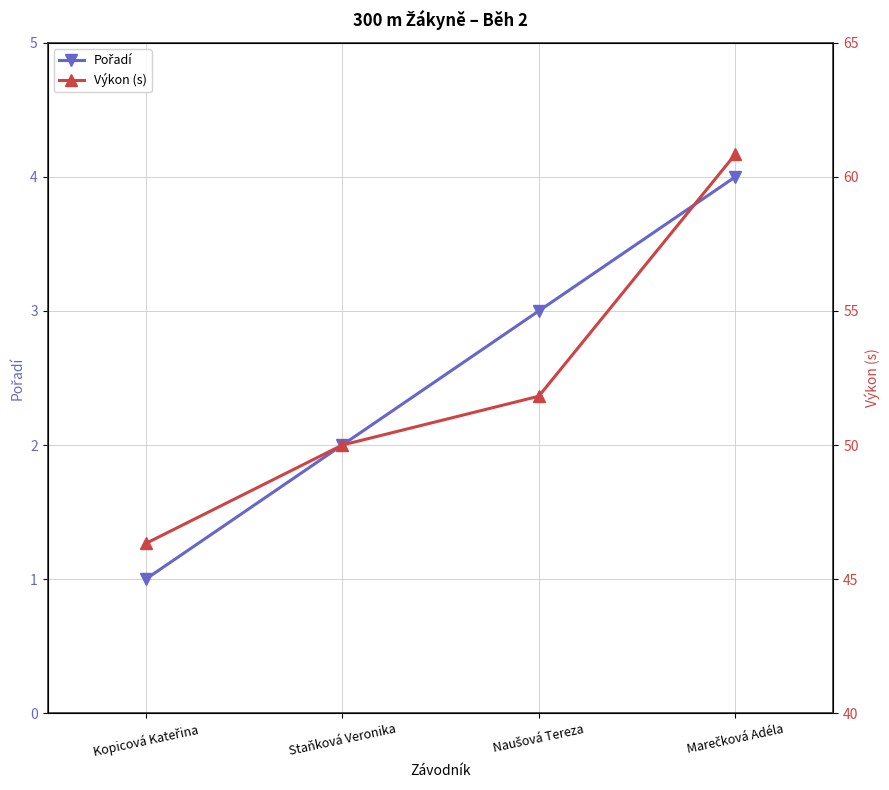

What is the total value across all series at Naušová Tereza?

54.8